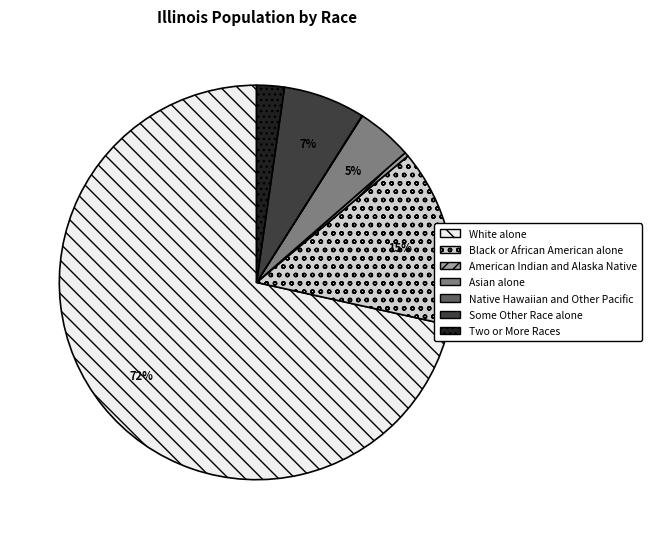

Between Some Other Race alone and Two or More Races, which is larger?

Some Other Race alone